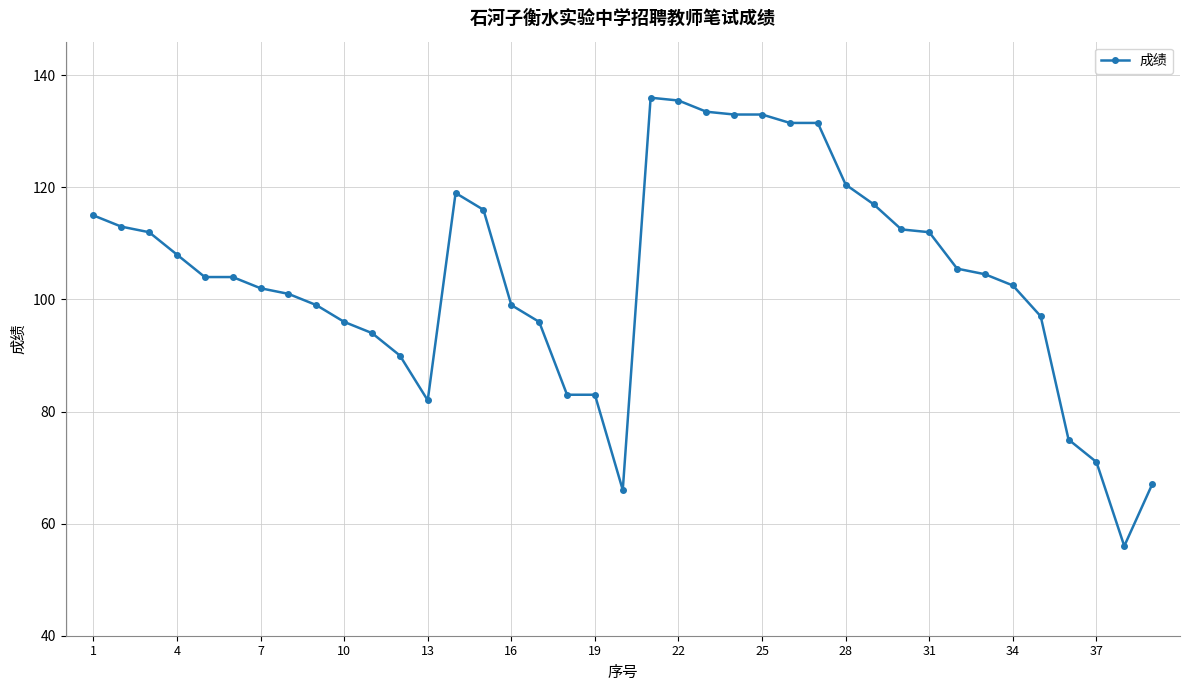

What is the value of the 7th point from the left?

102.0